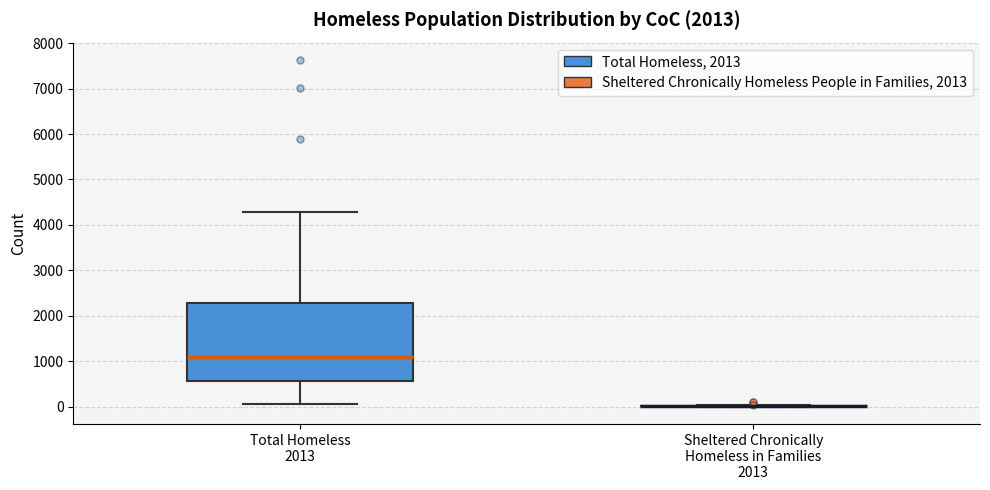

Reading left to right, transcribe this box plot: for each box, give where its median line is, the range the box spans, and where its two whiskers end, as read against the y-axis. The values are not printed on the chart, so give them approximately, as read against the axis.

Total Homeless 2013: median 1100, box 600 to 2300, whiskers 100 to 4300
Sheltered Chronically Homeless in Families 2013: box collapsed to a line at 0, whiskers 0 to 0